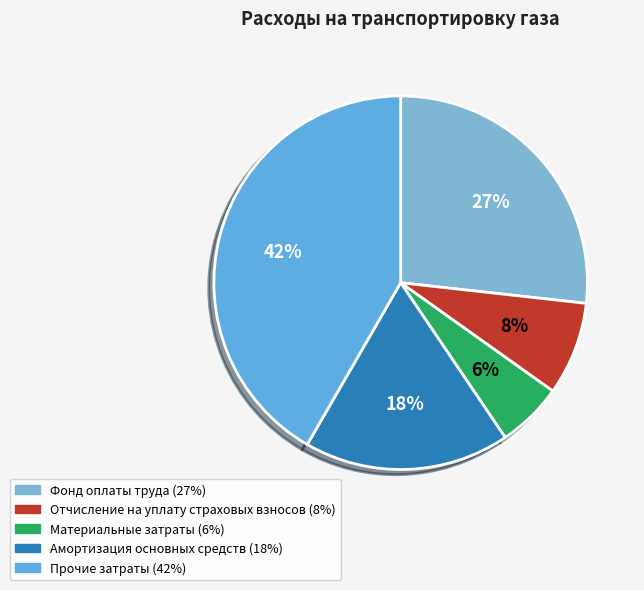

Which slice is the smallest?

Материальные затраты